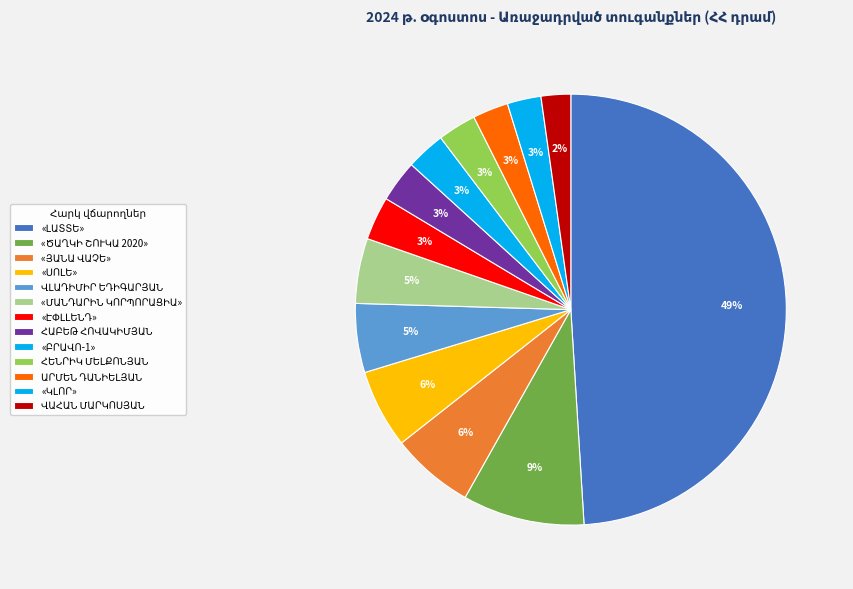

How many segments does this pie chart have?

13